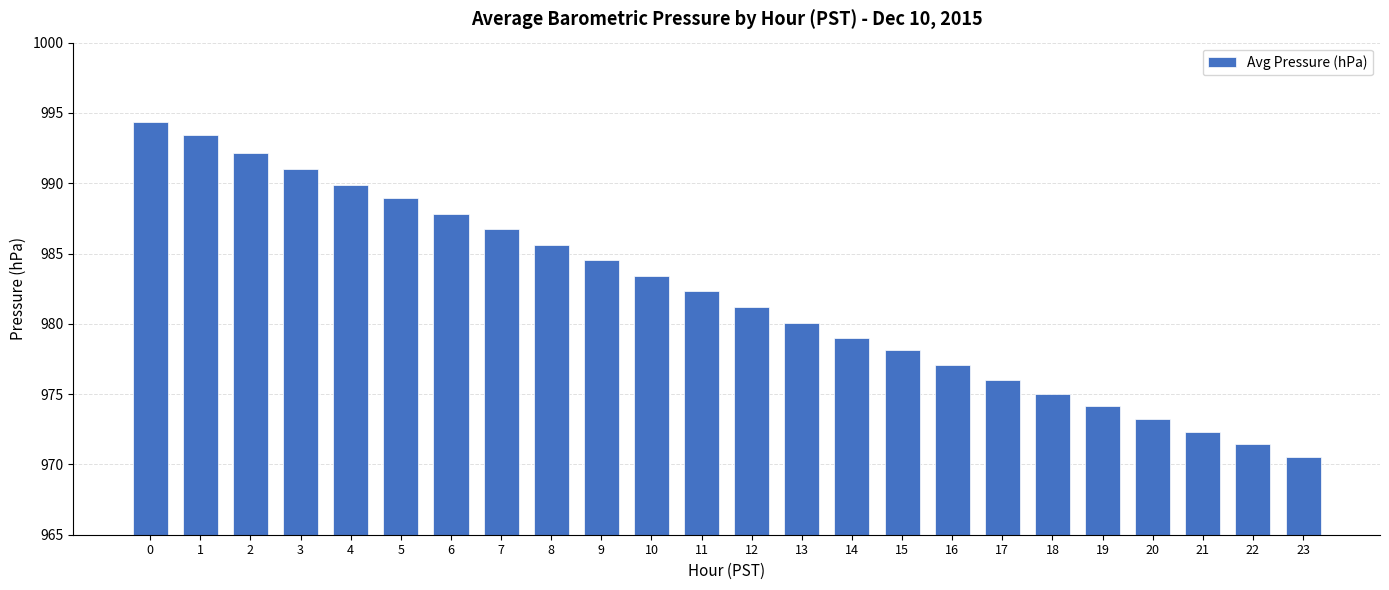

At which label is the value closest to 982?

11